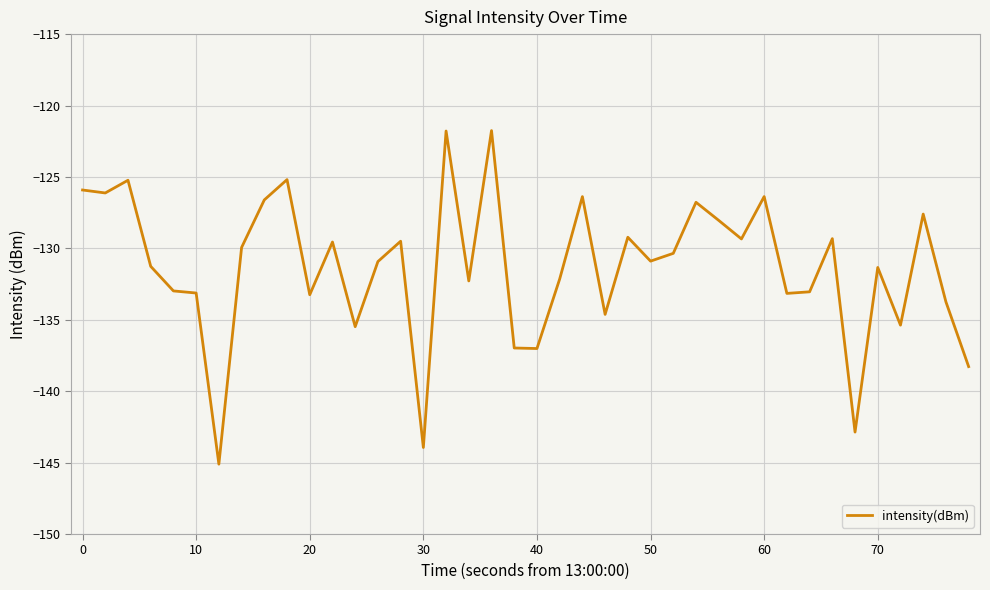

True or false: the data has more than 2 interior local peaks.

True